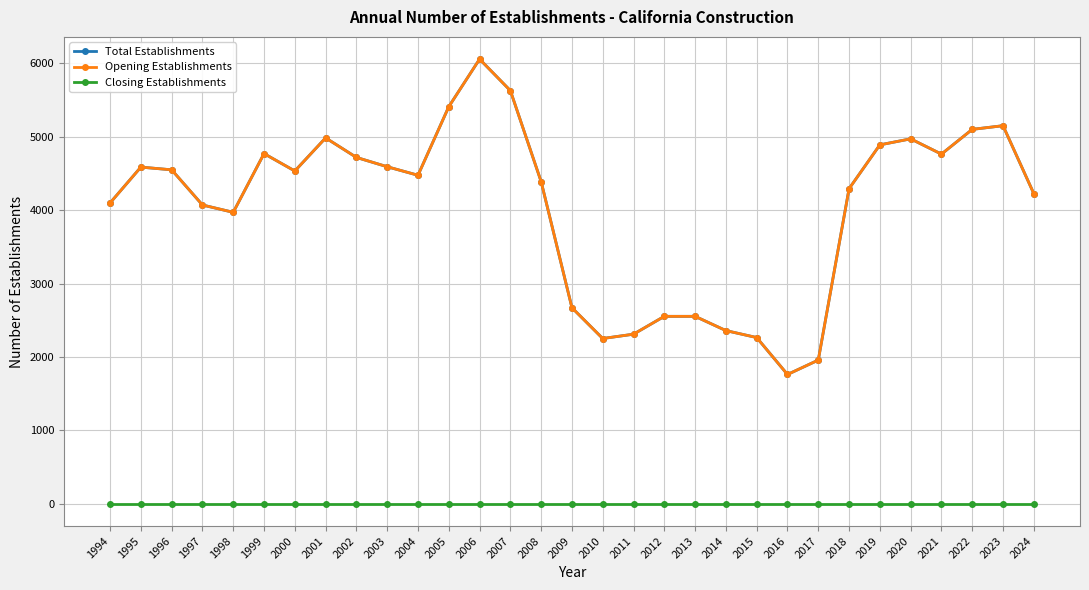

Is this an area chart (filled region under the line)?

No